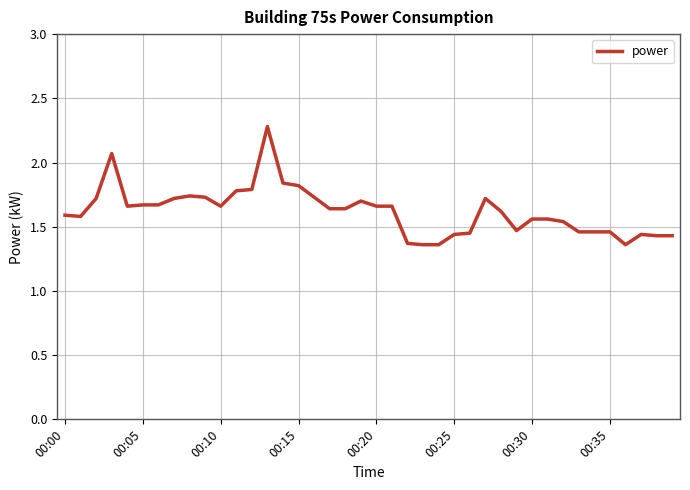

True or false: there are more than 0 points higher than both neighbors.

True